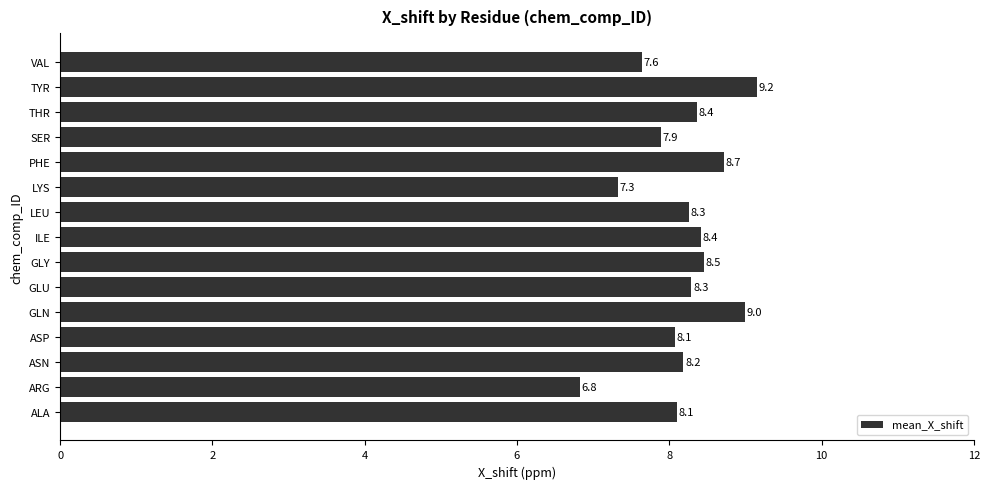

The chart shows a value of 12.6 at ALA. True or false?

False